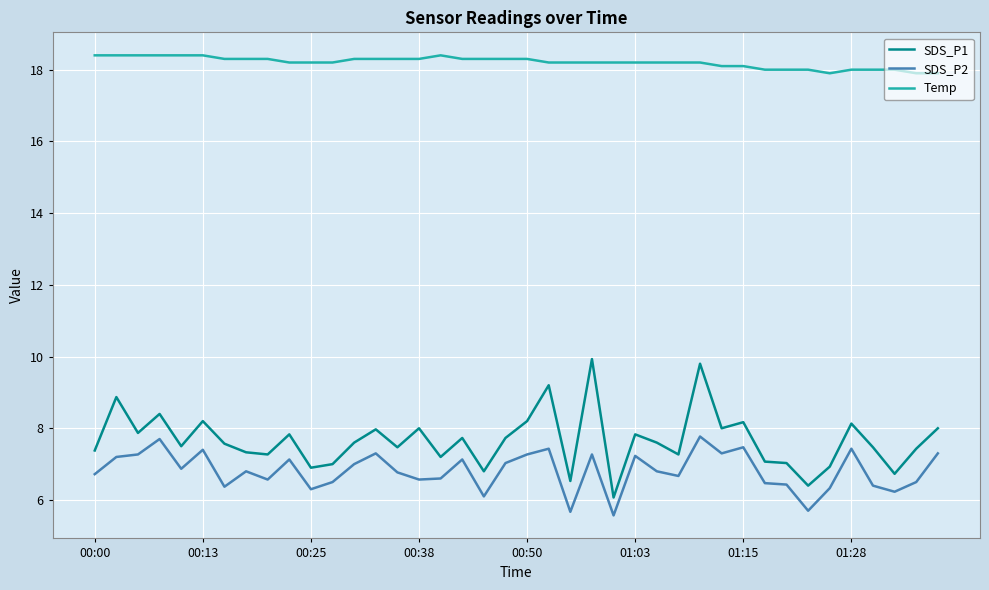

How many lines are shown in the chart?

3